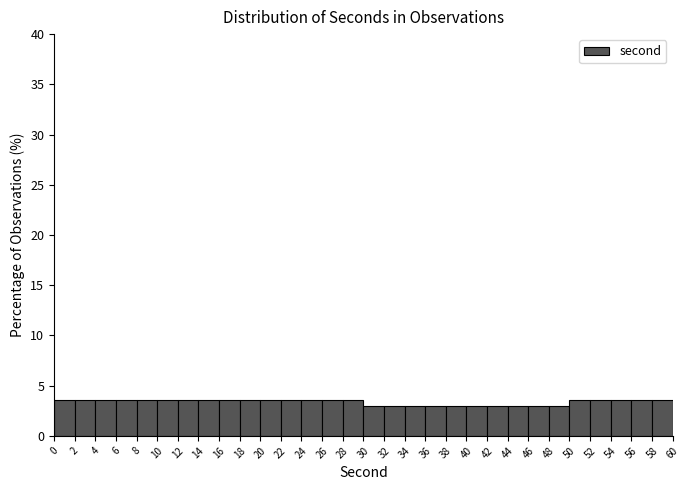

How tall is the bar that spans 0 to 2 on the x-axis? The values are not printed on the chart, so give them approximately, as read against the axis.

3.5